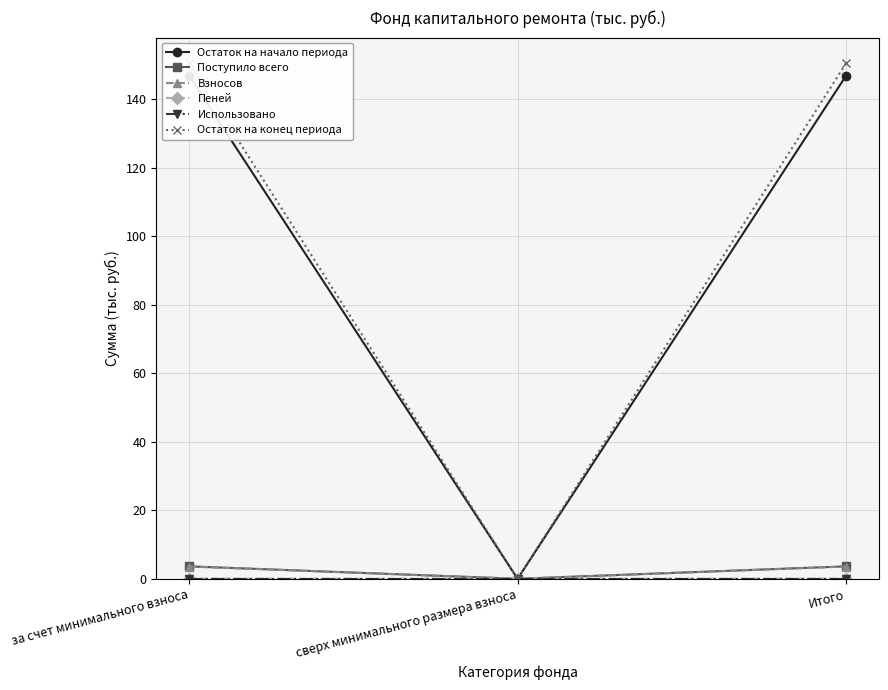

Reading left to right, what are all the values shown in this chart?

Остаток на начало периода: за счет минимального взноса=146.8	сверх минимального размера взноса=0.0	Итого=146.8
Поступило всего: за счет минимального взноса=3.6	сверх минимального размера взноса=0.0	Итого=3.6
Взносов: за счет минимального взноса=3.6	сверх минимального размера взноса=0.0	Итого=3.6
Пеней: за счет минимального взноса=0.1	сверх минимального размера взноса=0.0	Итого=0.1
Использовано: за счет минимального взноса=0.0	сверх минимального размера взноса=0.0	Итого=0.0
Остаток на конец периода: за счет минимального взноса=150.4	сверх минимального размера взноса=0.0	Итого=150.4